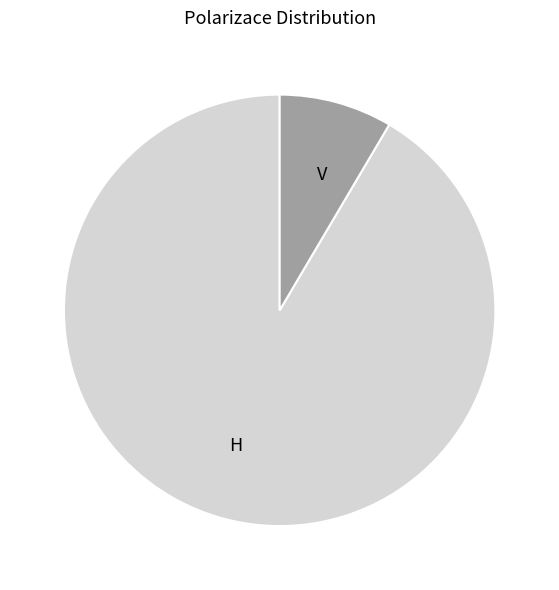

Rank the categories by value from highest to lowest.

H, V